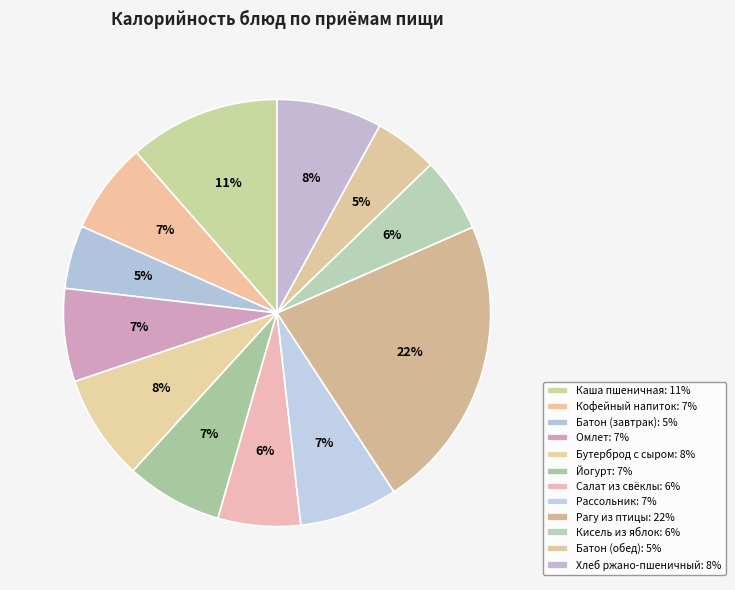

How many slices are in this pie chart?

12